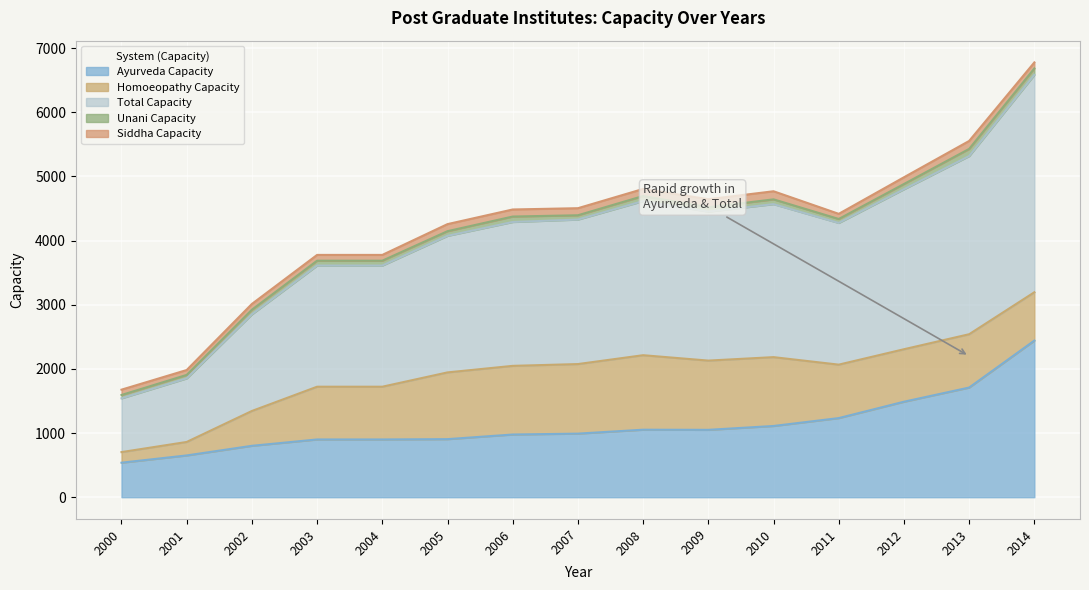

The value of Ayurveda Capacity at 2006 is 977. True or false?

True